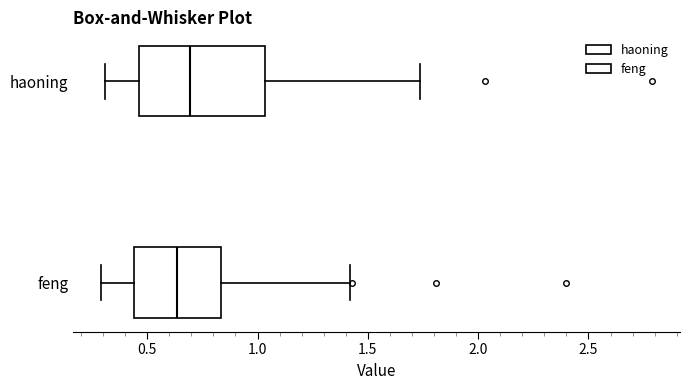

Where does the median line of the box for feng sit on the x-axis? The values are not printed on the chart, so give them approximately, as read against the axis.

0.65